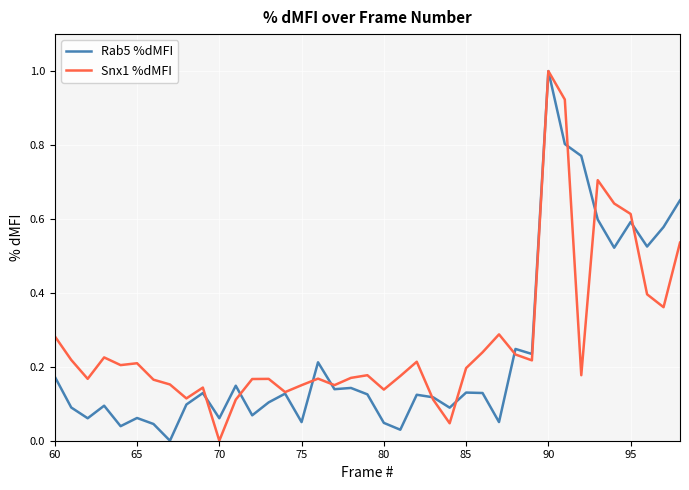

True or false: Snx1 %dMFI has more than 2 interior local peaks.

True